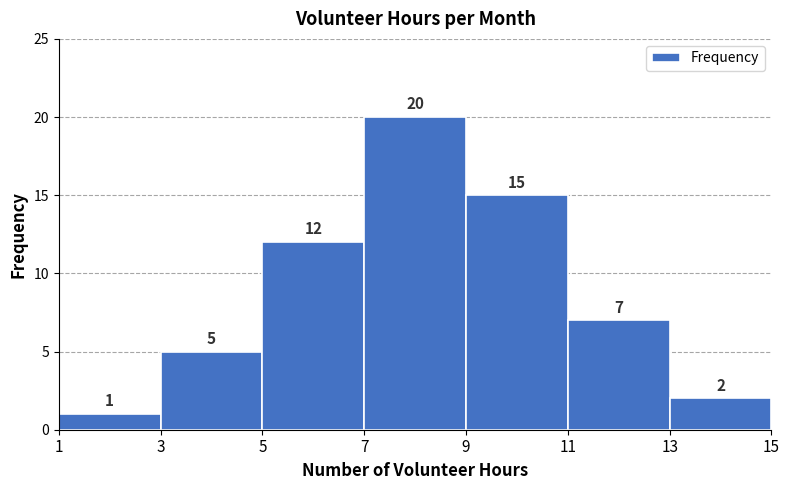

Reading left to right, transcribe this chart: for each bar, give the range it covers on the x-axis and its height.

1 to 3: 1
3 to 5: 5
5 to 7: 12
7 to 9: 20
9 to 11: 15
11 to 13: 7
13 to 15: 2